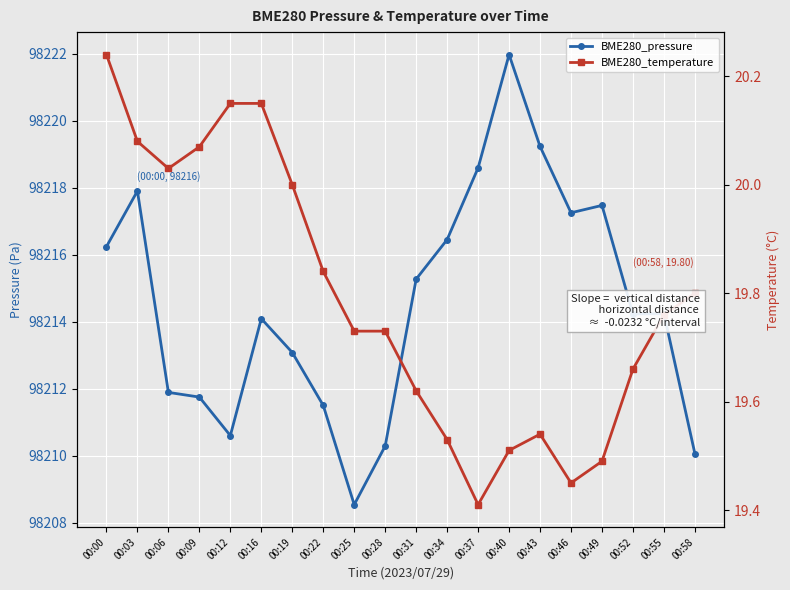

What is the total value across all series at 00:16?

98234.2